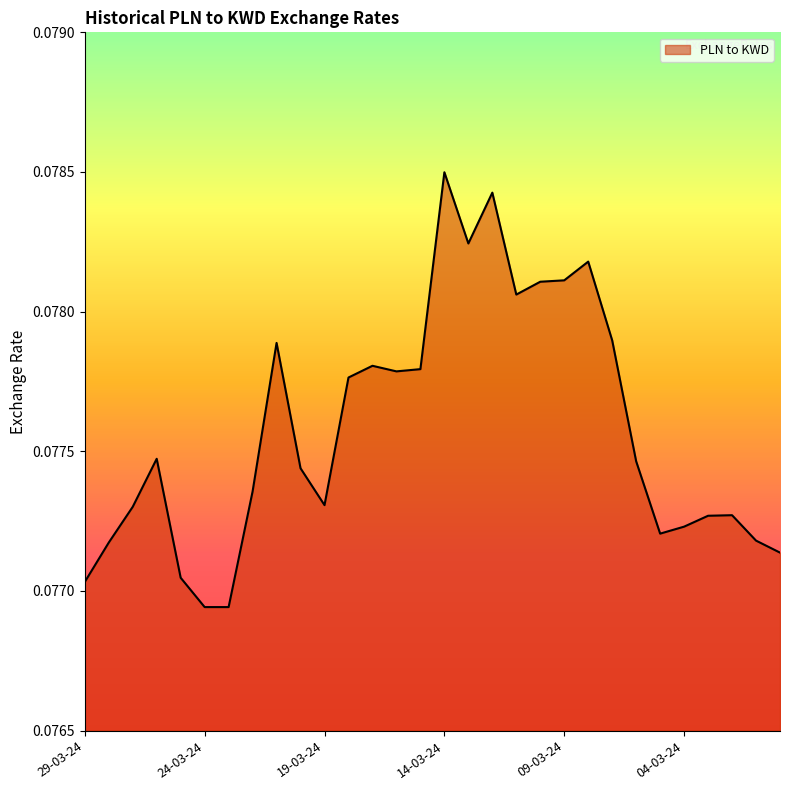

Which label corresponds to the largest value in the chart?

14-03-24